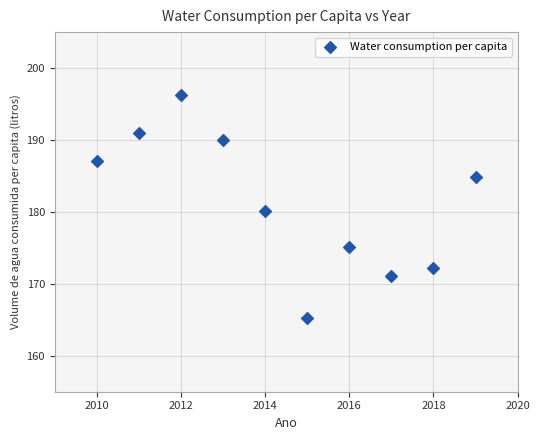

What is the range of X values (max minus min)?

9.0